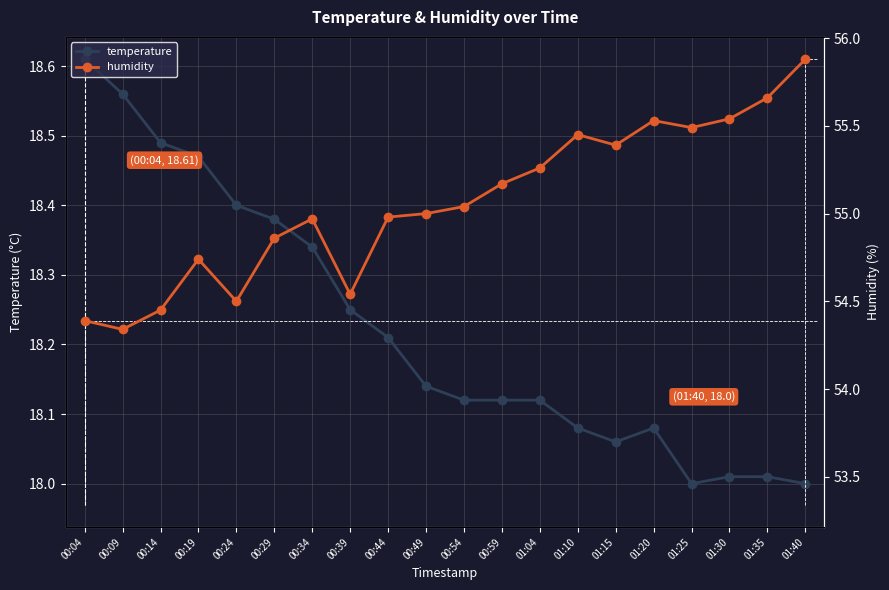

What is the lowest value of the humidity series?

54.3